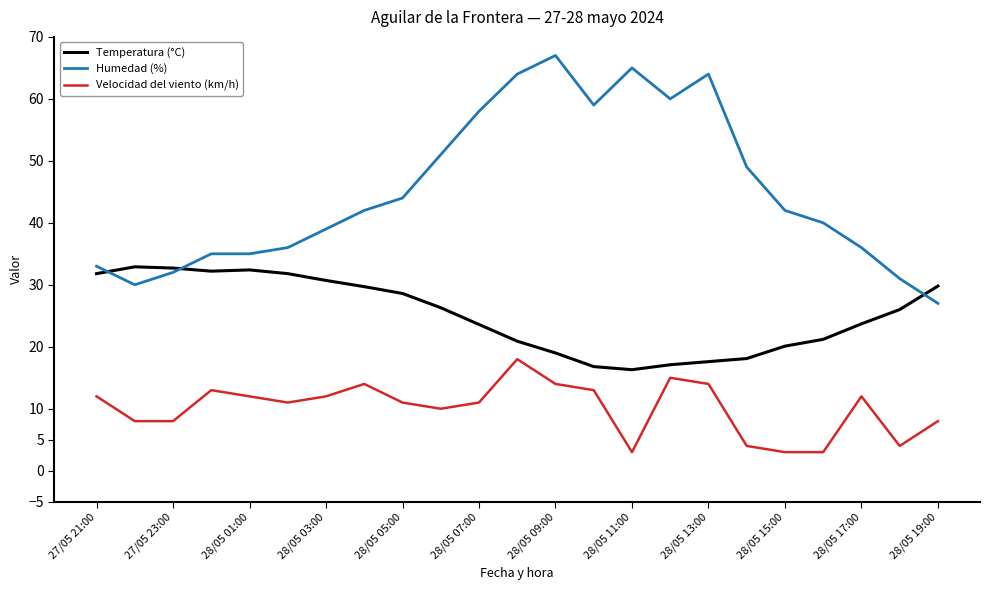

True or false: Velocidad del viento (km/h) and Humedad (%) intersect in this chart.

False